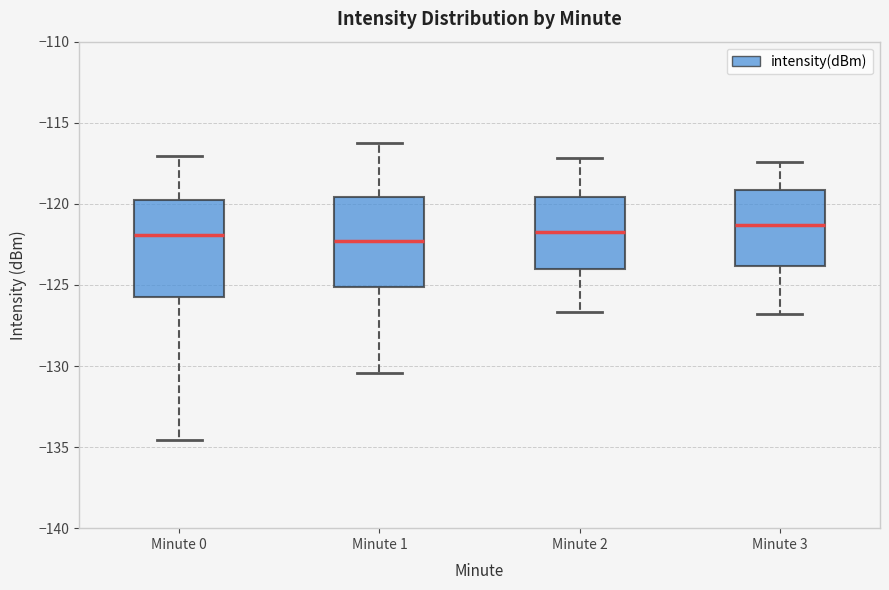

Where is the lower edge of the box for Minute 3 on the y-axis? The values are not printed on the chart, so give them approximately, as read against the axis.

-124.0